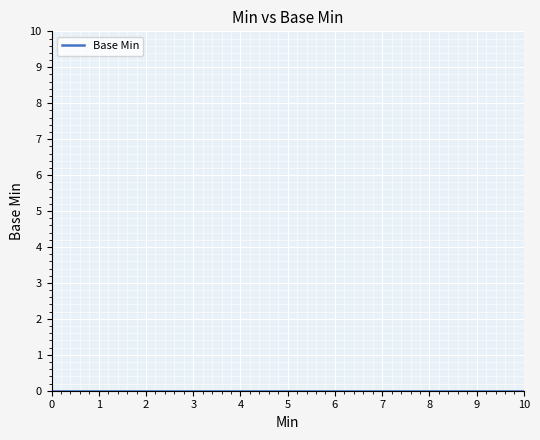

How many lines are shown in the chart?

1